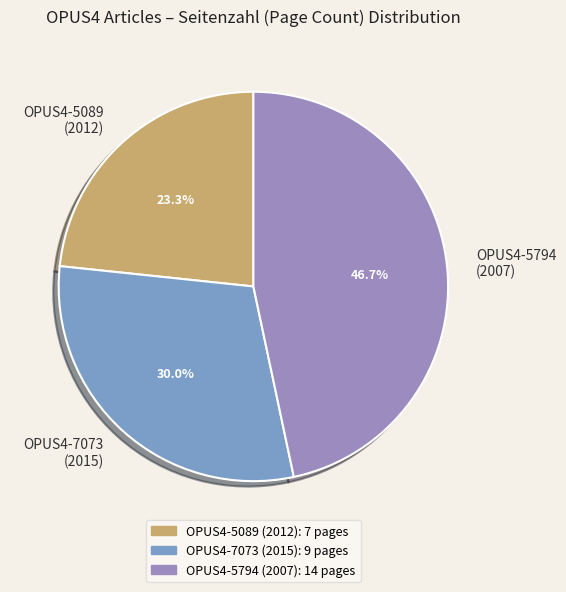

Combined, what portion of the pie is OPUS4-5794 and OPUS4-5089?

70.0%